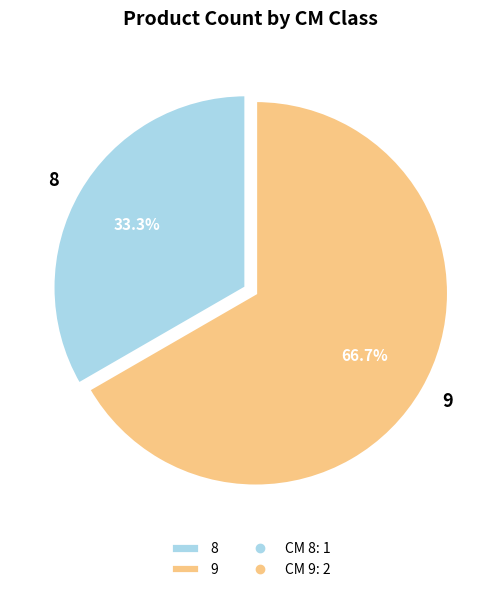

What percentage is the 8 slice, to the nearest percent?

33%